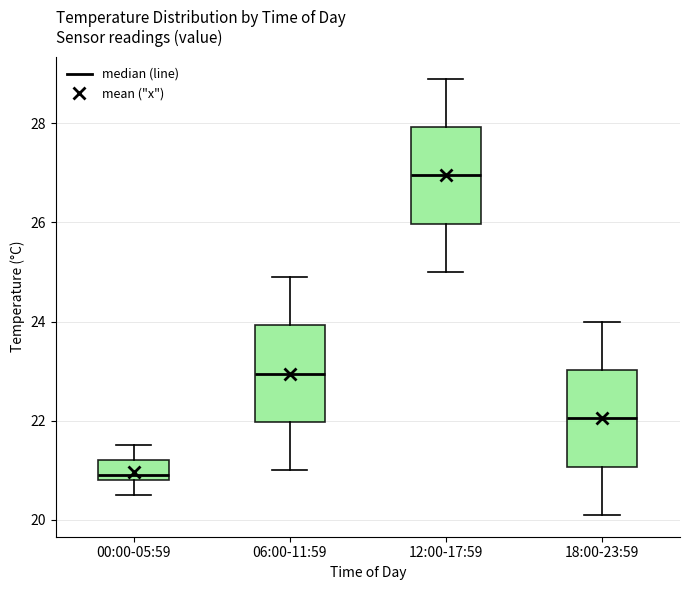

Where does the upper whisker of the box for 00:00-05:59 end on the y-axis? The values are not printed on the chart, so give them approximately, as read against the axis.

21.6